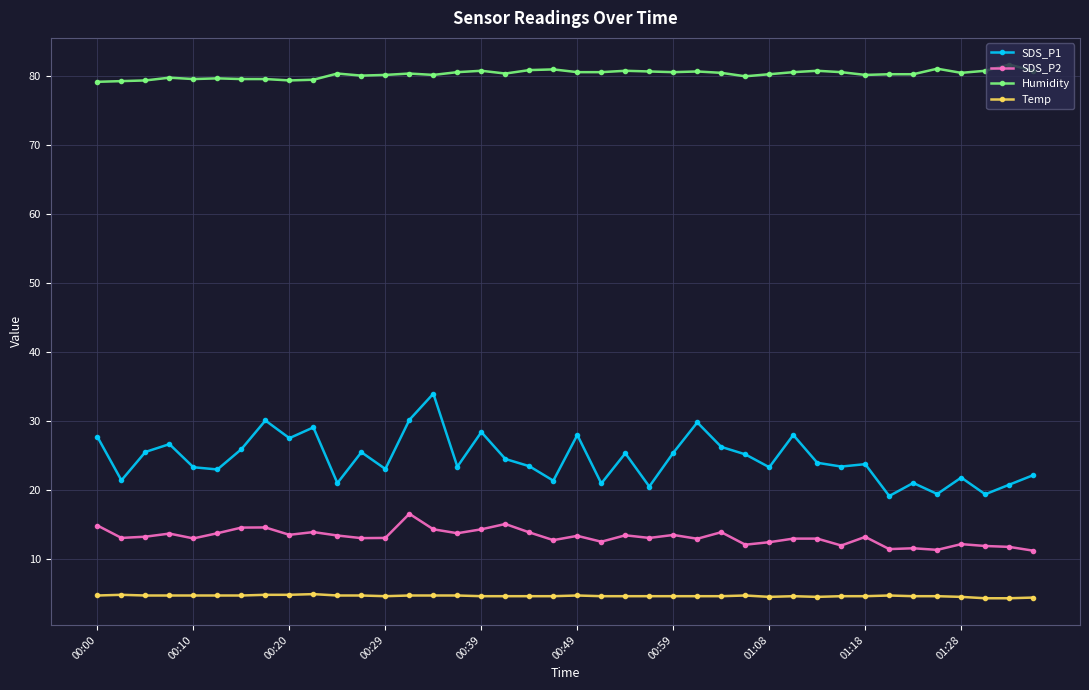

Does the chart have visible grid lines?

Yes